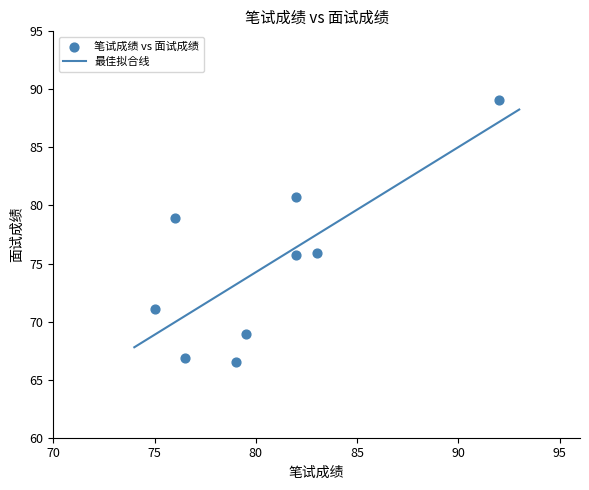

What is the range of X values (max minus min)?

17.0